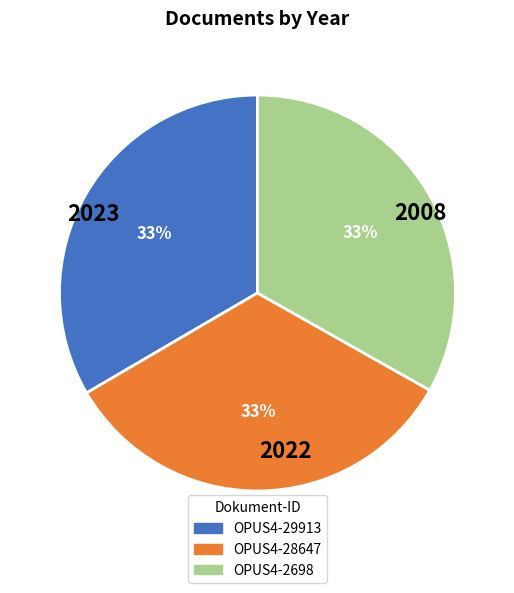

True or false: 2022 accounts for 46% of the total.

False